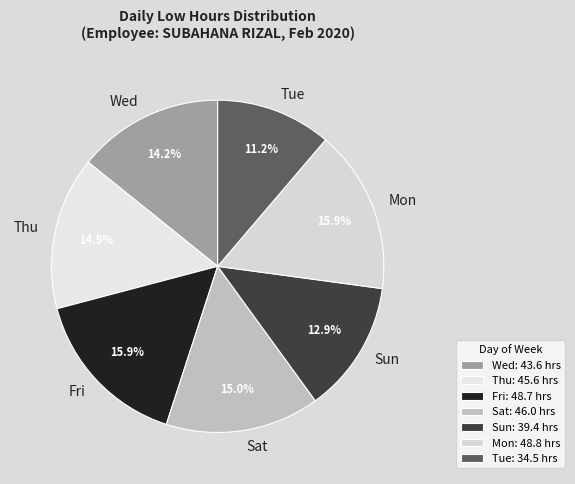

How many slices are in this pie chart?

7